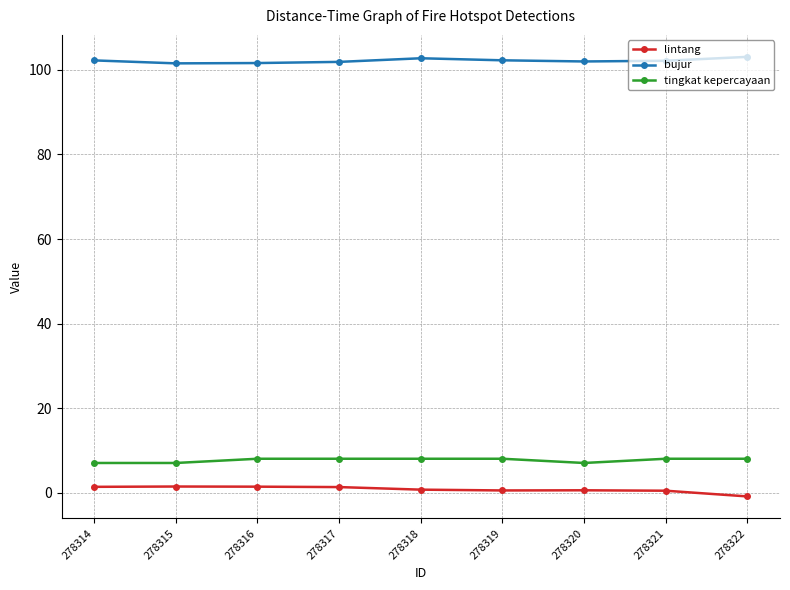

How many distinct data groups are displayed?

3